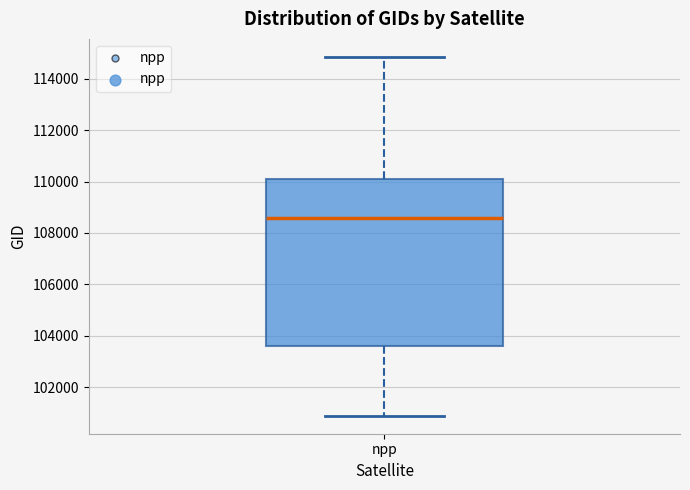

Transcribe this box plot: give where the median line is, the range the box spans, and where the two whiskers end, as read against the y-axis. The values are not printed on the chart, so give them approximately, as read against the axis.

median 108600, box 103600 to 110200, whiskers 100800 to 114800